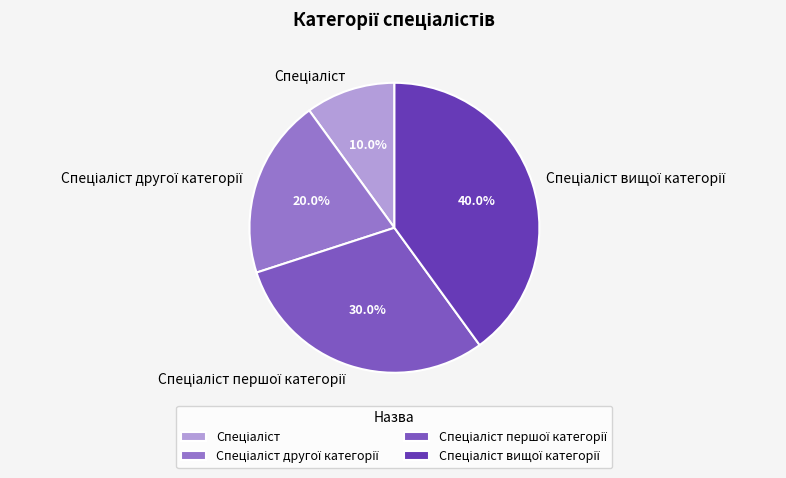

Does any single category account for the majority?

No